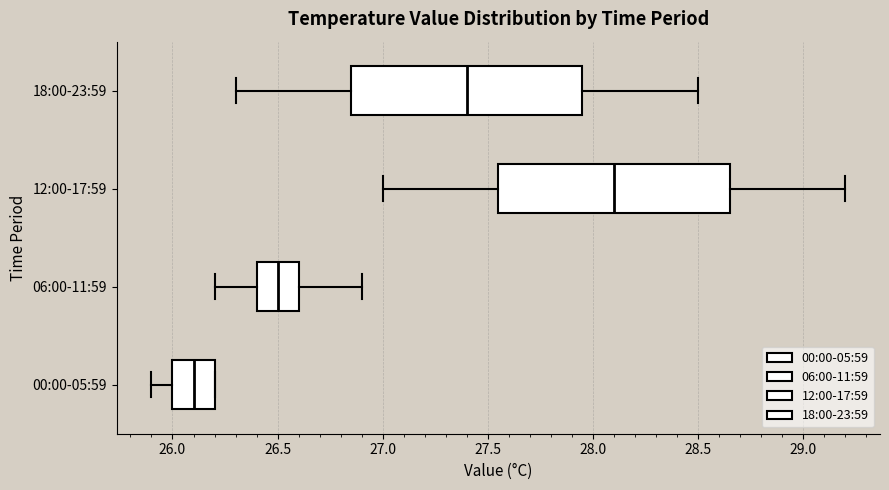

Where is the right edge of the box for 12:00-17:59 on the x-axis? The values are not printed on the chart, so give them approximately, as read against the axis.

28.65